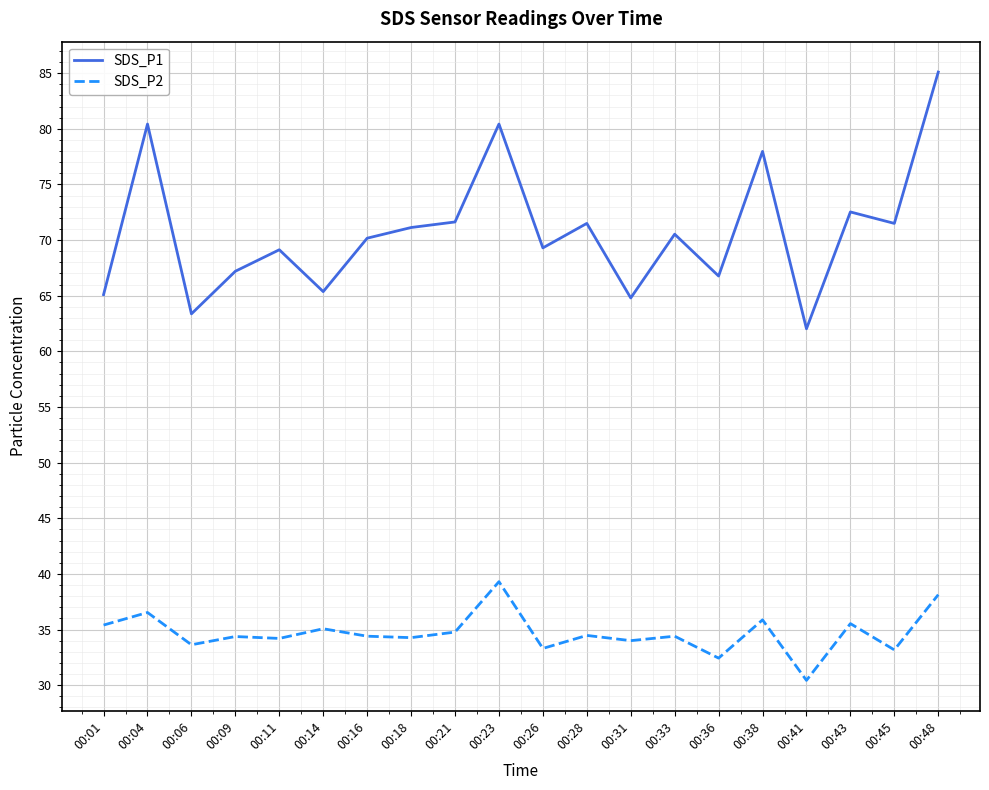

List the series in order of their peak value, highest first.

SDS_P1, SDS_P2